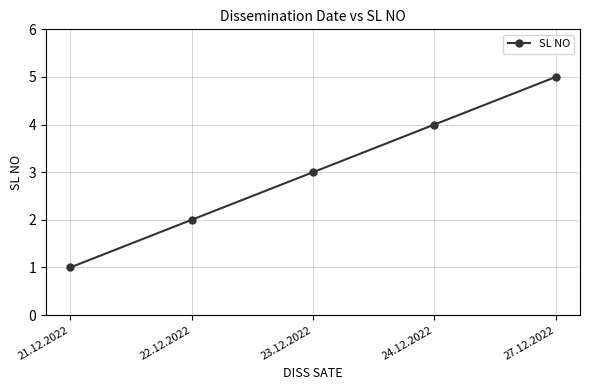

Reading left to right, extract all data points from this chart.

1	2	3	4	5